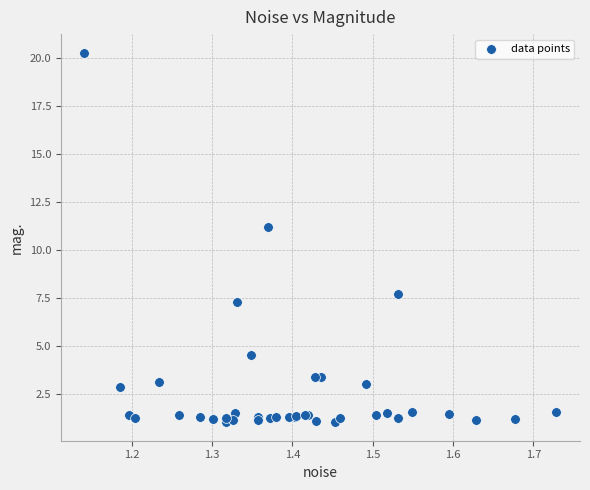

What Y value in the scatter plot is closest to 10?

11.2